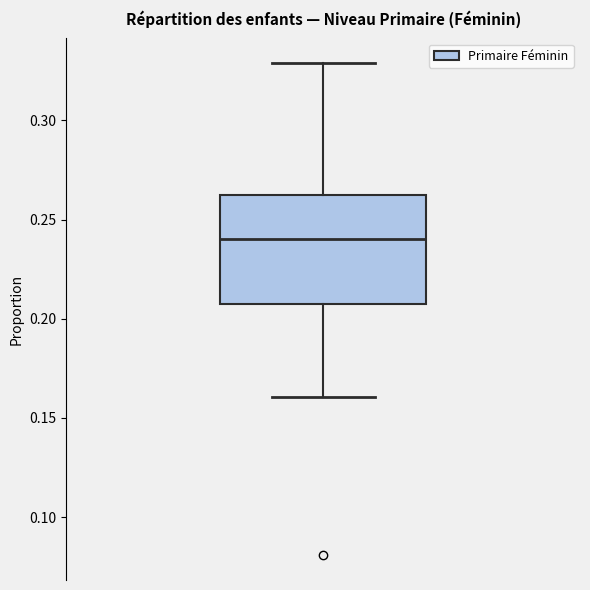

Read this box plot against the y-axis: the position of the median line, the range covered by the box, and the ends of both whiskers. The values are not printed on the chart, so give them approximately, as read against the axis.

median 0.240, box 0.205 to 0.265, whiskers 0.160 to 0.330